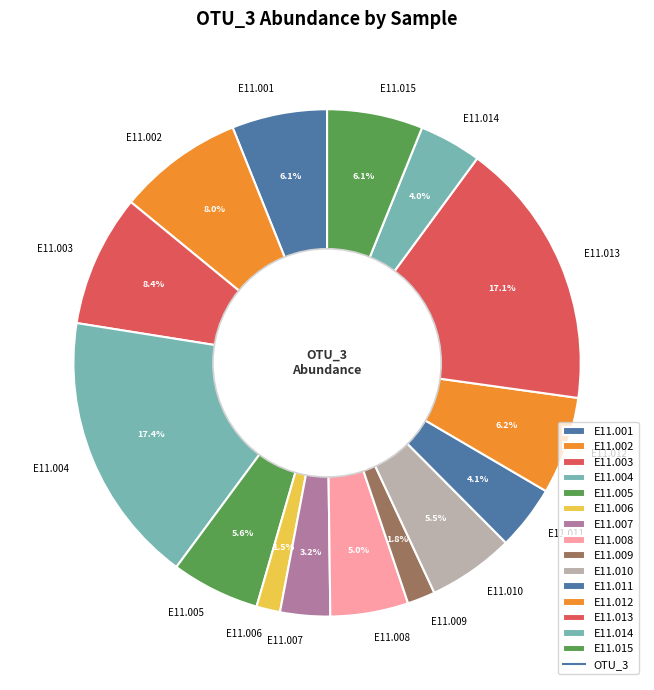

Is there any slice that represents more than half of the pie?

No